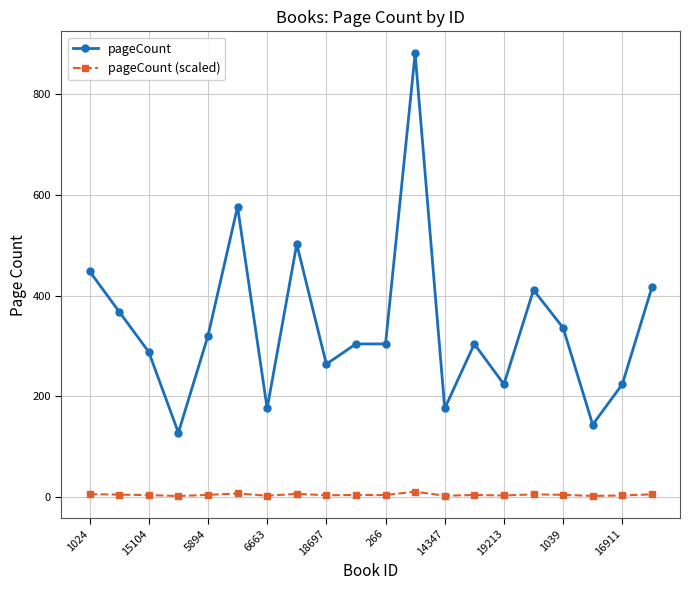

True or false: pageCount has more than 0 points higher than both neighbors.

True